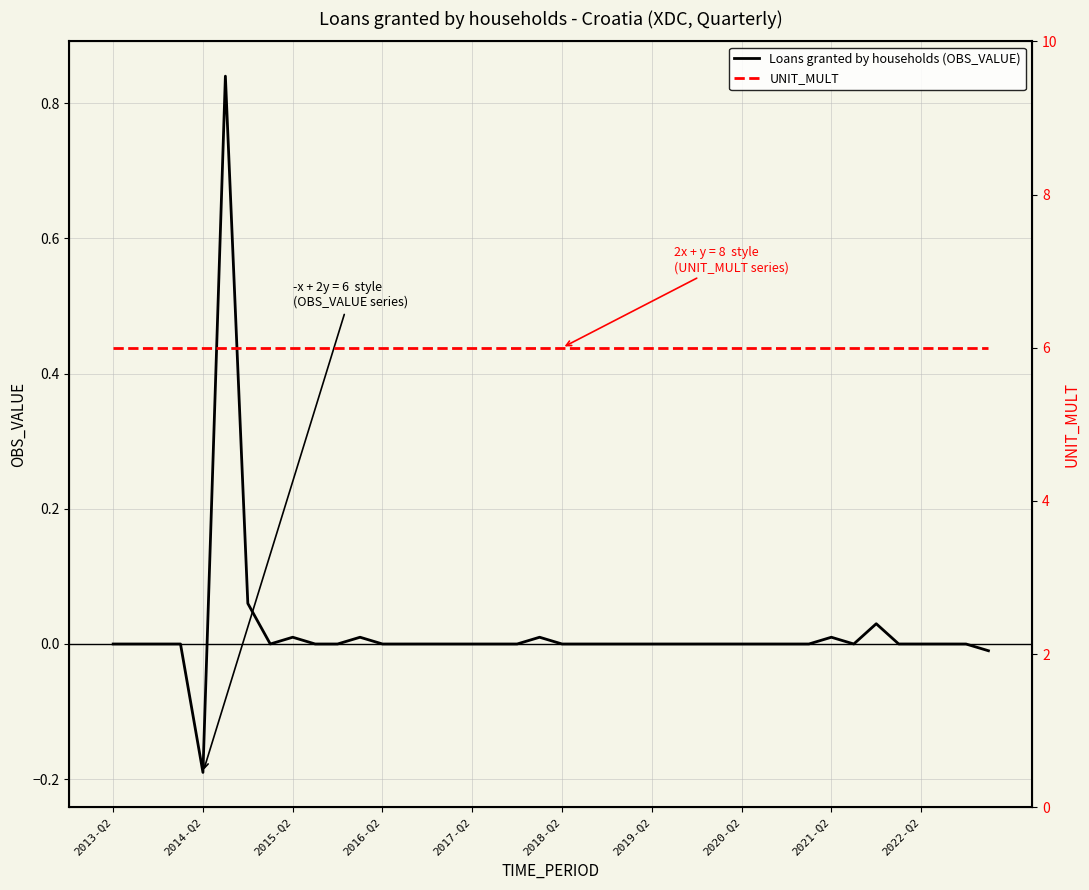

How many data points does each series have?

40